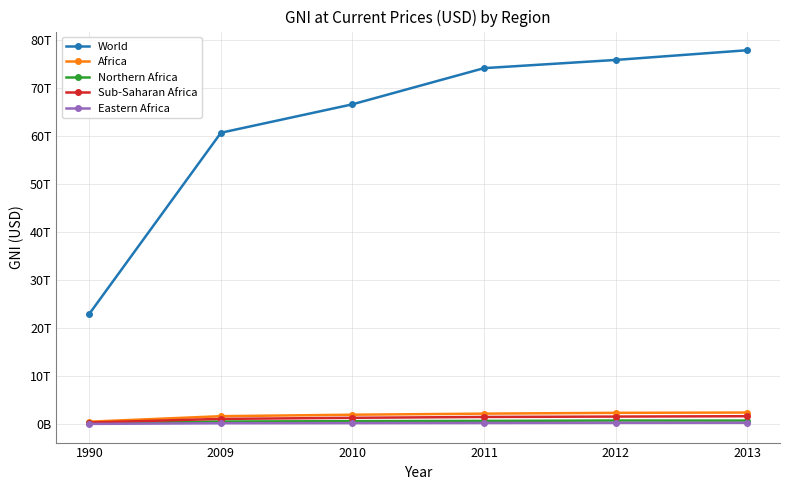

At 2009, list the series in order from largest to smallest.

World, Africa, Sub-Saharan Africa, Northern Africa, Eastern Africa